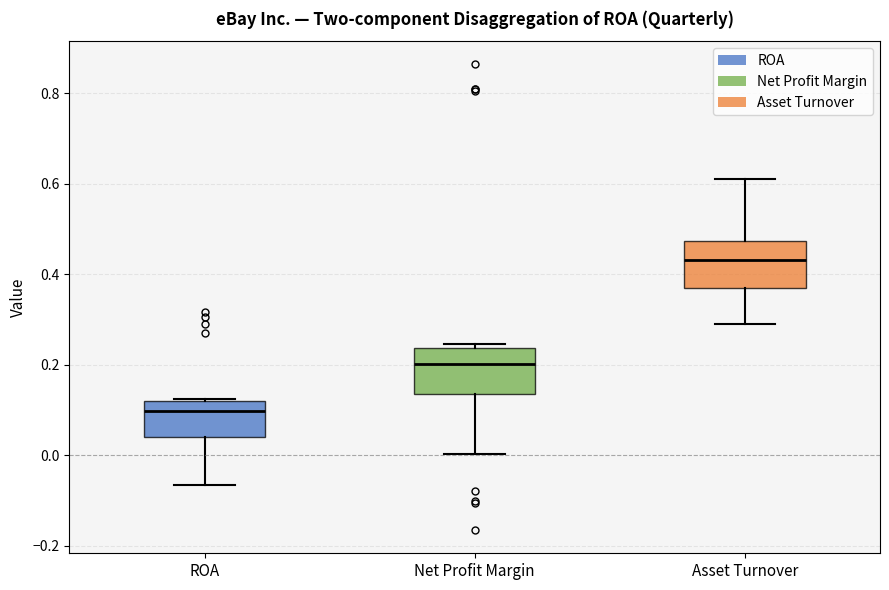

Which box's median line is the lowest?

ROA